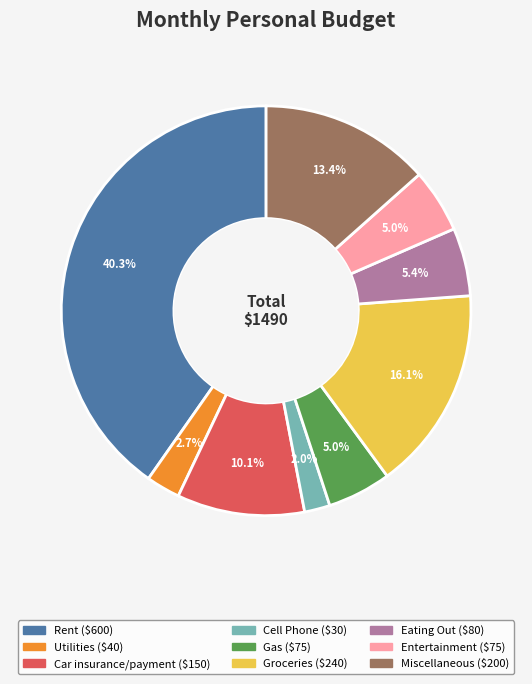

Count the number of slices in the pie.

9